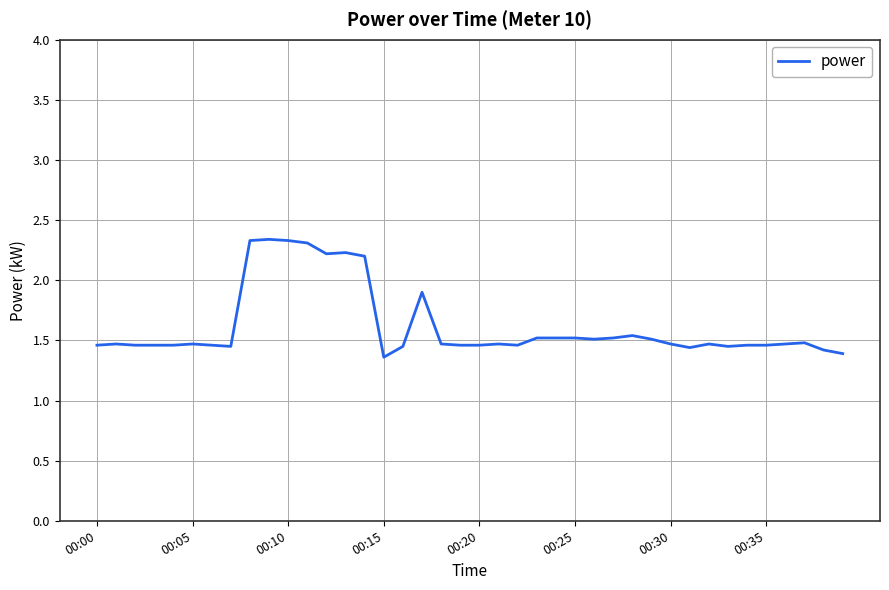

The chart shows a value of 1.5 at 00:05. True or false?

True